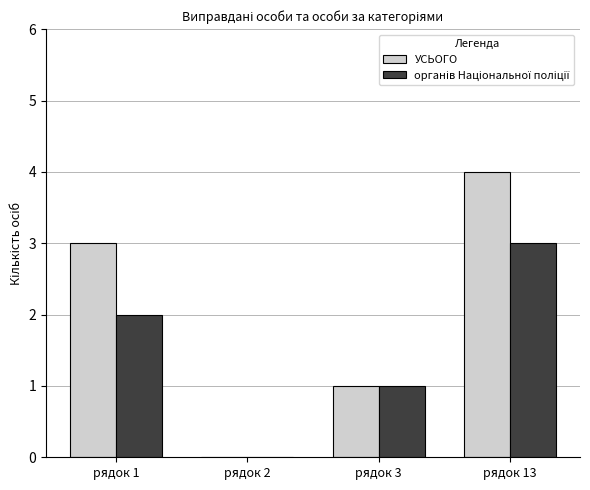

Is it true that УСЬОГО equals 2 at рядок 1?

False